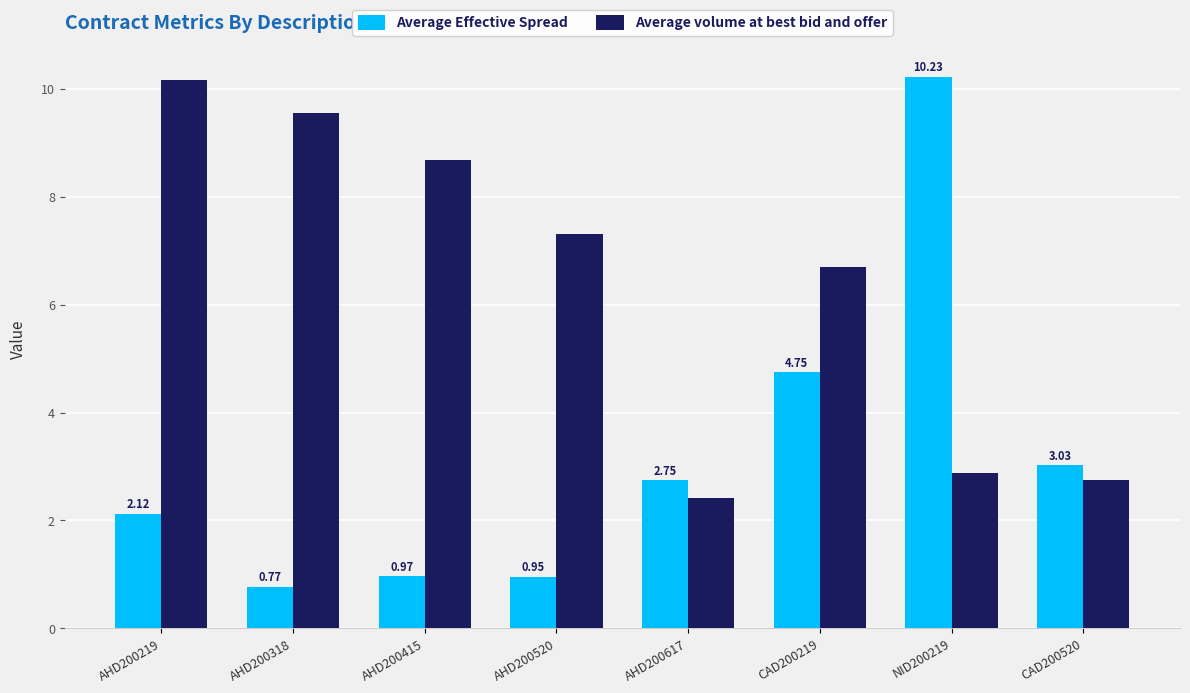

True or false: Average volume at best bid and offer has a value of 10.7 at CAD200219.

False